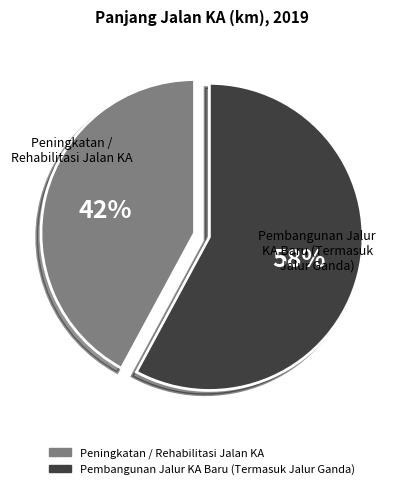

The Pembangunan Jalur KA Baru (Termasuk Jalur Ganda) slice represents 58% of the pie. True or false?

True